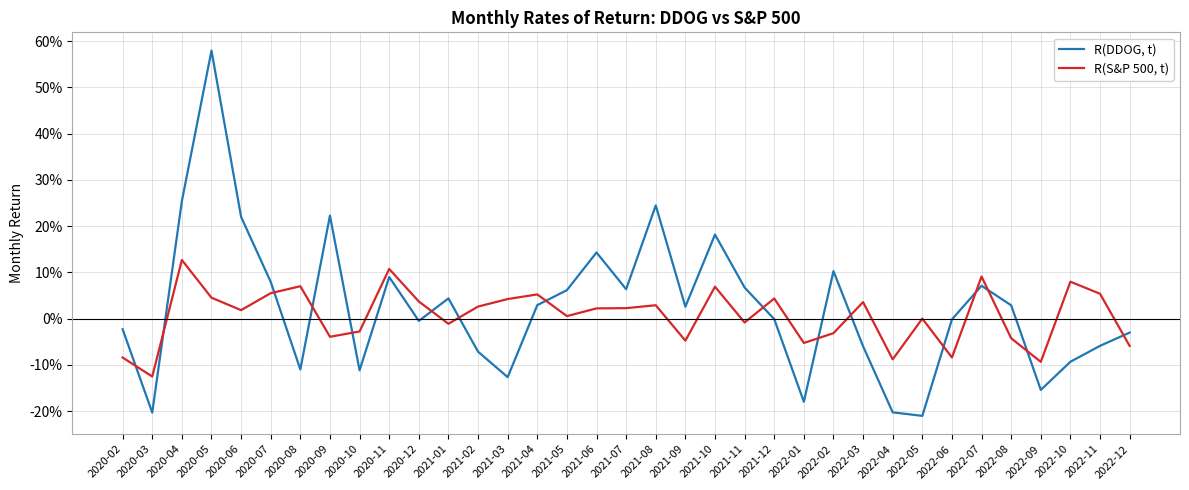

True or false: R(DDOG, t) has more than 2 points higher than both neighbors.

True